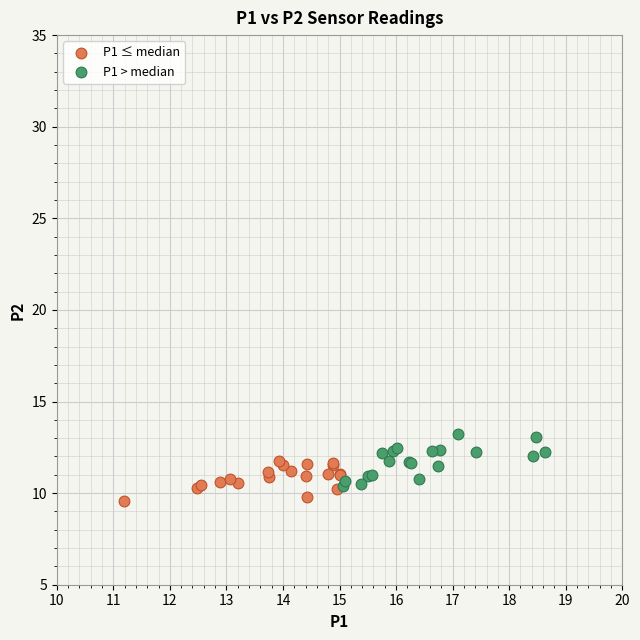

Which series has the largest Y range (max minus min)?

P1 > median